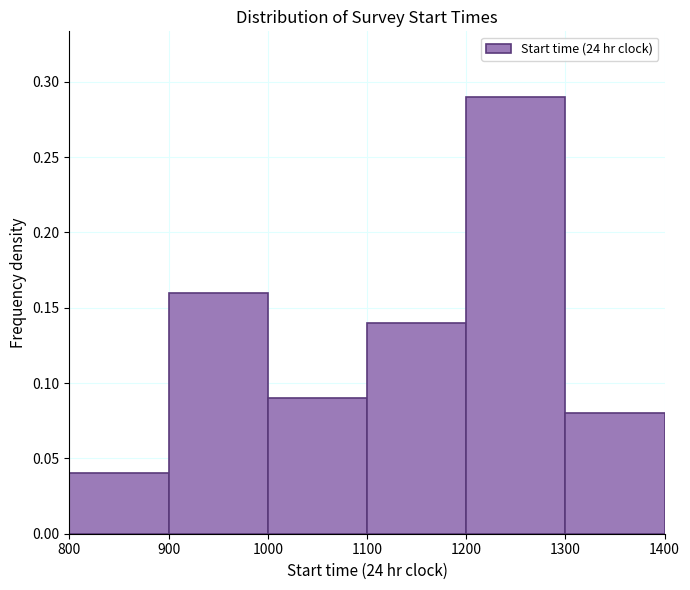

Reading left to right, transcribe this chart: for each bar, give the range it covers on the x-axis and its height. The values are not printed on the chart, so give them approximately, as read against the axis.

800 to 900: 0.04
900 to 1000: 0.16
1000 to 1100: 0.09
1100 to 1200: 0.14
1200 to 1300: 0.29
1300 to 1400: 0.08